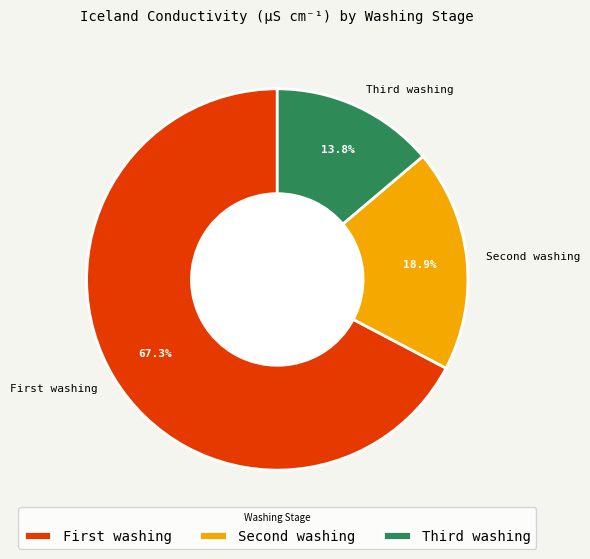

Which slice is the smallest?

Third washing